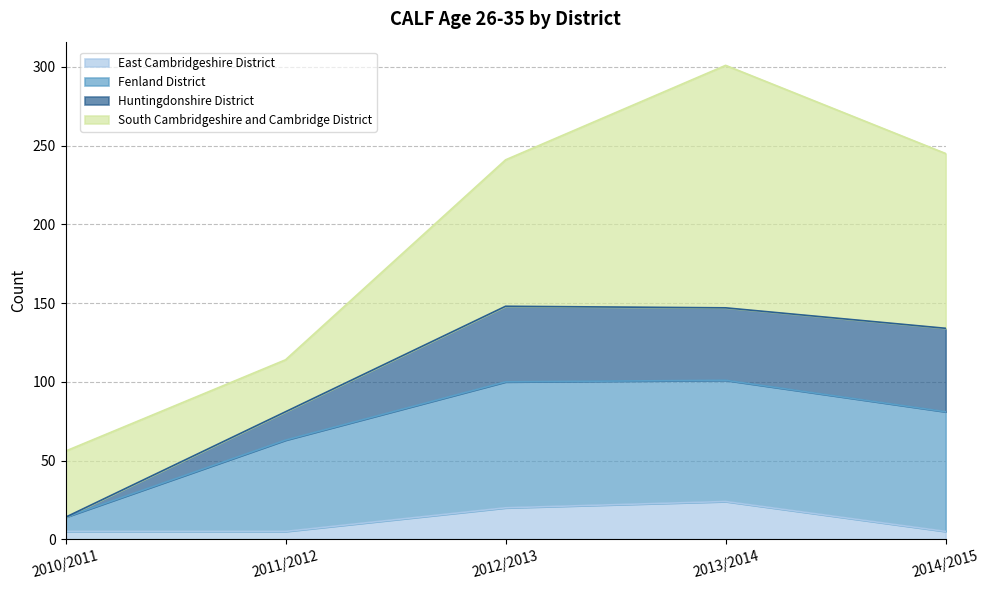

Reading right to left, transcribe all the data shown in this chart.

East Cambridgeshire District: 2014/2015=5	2013/2014=24	2012/2013=20	2011/2012=5	2010/2011=5
Fenland District: 2014/2015=76	2013/2014=77	2012/2013=80	2011/2012=58	2010/2011=9
Huntingdonshire District: 2014/2015=53	2013/2014=46	2012/2013=48	2011/2012=18	2010/2011=0
South Cambridgeshire and Cambridge District: 2014/2015=111	2013/2014=154	2012/2013=93	2011/2012=33	2010/2011=42